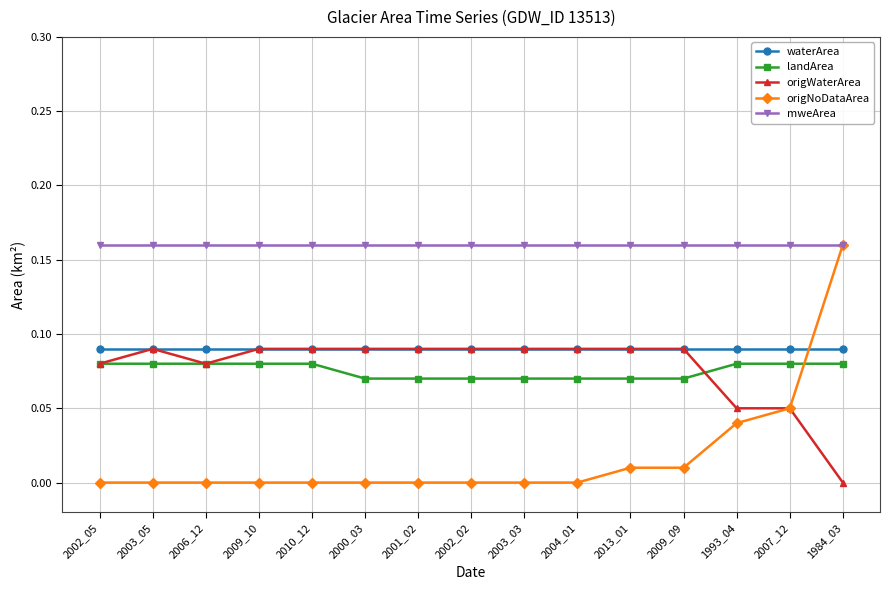

True or false: mweArea and waterArea intersect in this chart.

False